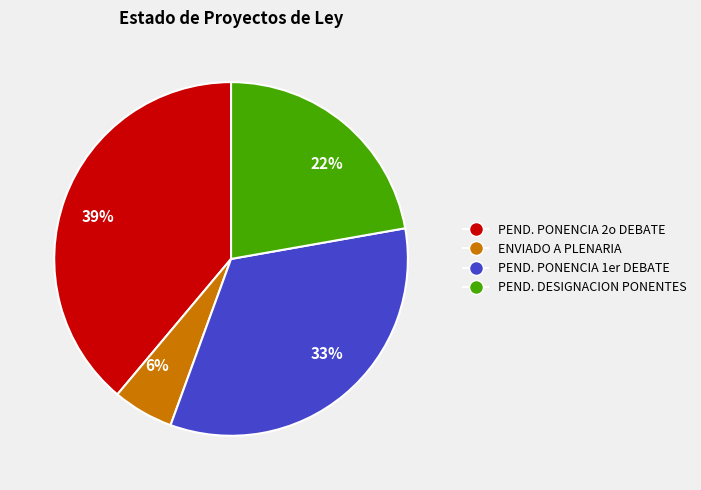

True or false: 39% accounts for 39% of the total.

True